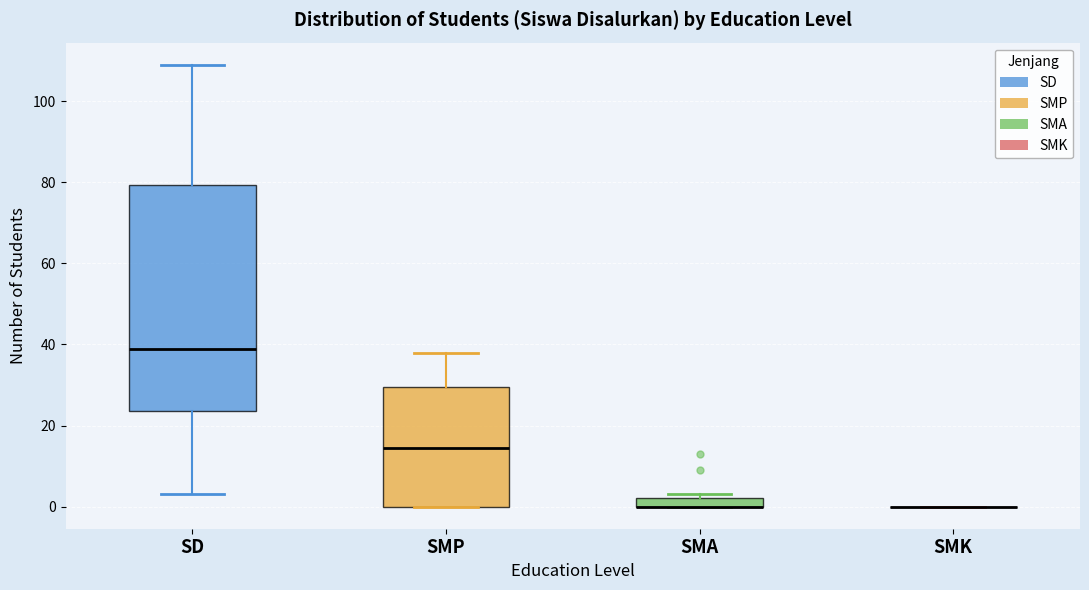

Where is the lower edge of the box for SMA on the y-axis? The values are not printed on the chart, so give them approximately, as read against the axis.

0